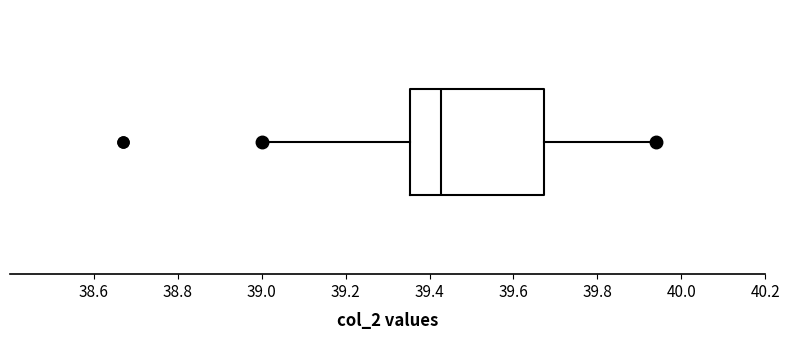

Where does the left whisker of the box end on the x-axis? The values are not printed on the chart, so give them approximately, as read against the axis.

39.00